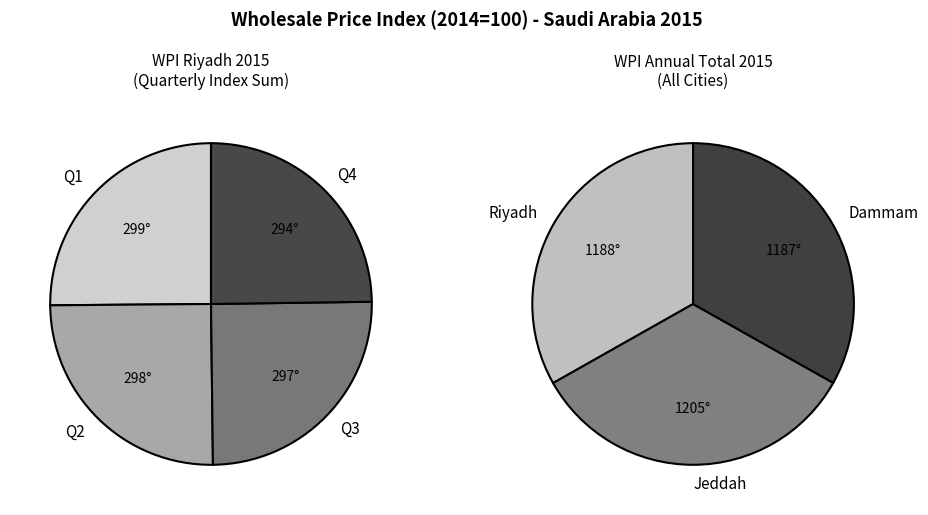

The January slice represents 16% of the pie. True or false?

False